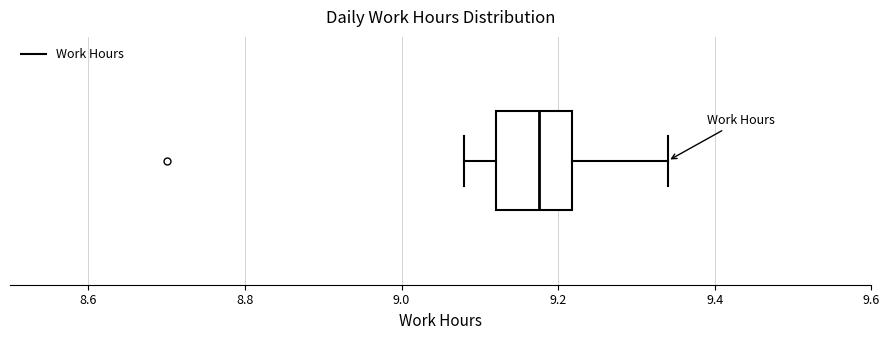

Read this box plot against the x-axis: the position of the median line, the range covered by the box, and the ends of both whiskers. The values are not printed on the chart, so give them approximately, as read against the axis.

median 9.18, box 9.12 to 9.22, whiskers 9.08 to 9.34